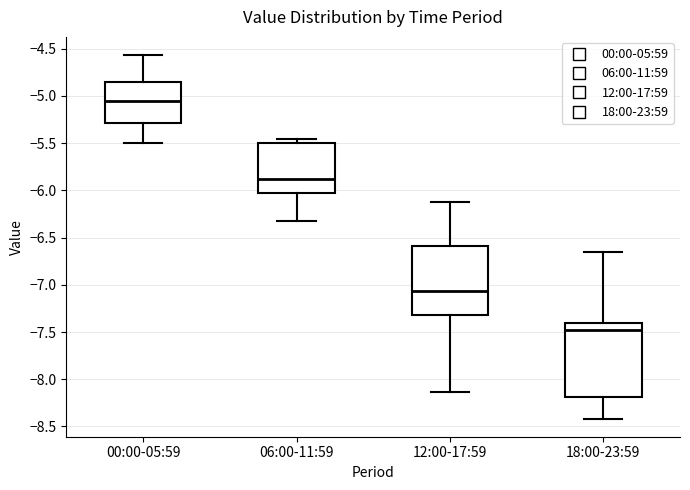

Reading left to right, read every box against the y-axis: the position of its median line, the range the box covers, and the ends of its whiskers. The values are not printed on the chart, so give them approximately, as read against the axis.

00:00-05:59: median -5.05, box -5.30 to -4.85, whiskers -5.50 to -4.55
06:00-11:59: median -5.90, box -6.05 to -5.50, whiskers -6.30 to -5.45
12:00-17:59: median -7.05, box -7.30 to -6.60, whiskers -8.15 to -6.10
18:00-23:59: median -7.45, box -8.20 to -7.40, whiskers -8.40 to -6.65